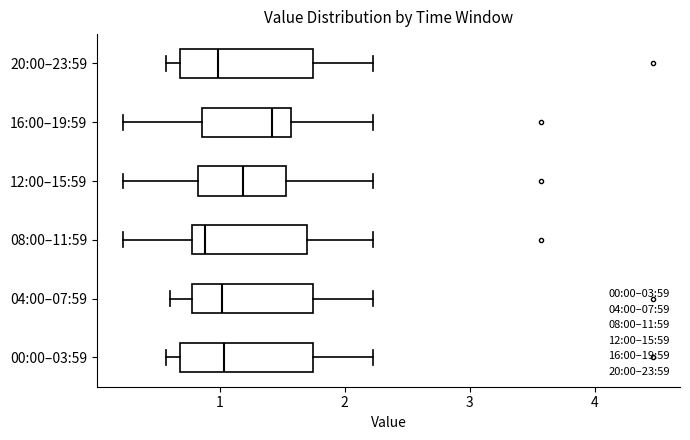

Which box's median line is the furthest to the left?

08:00–11:59